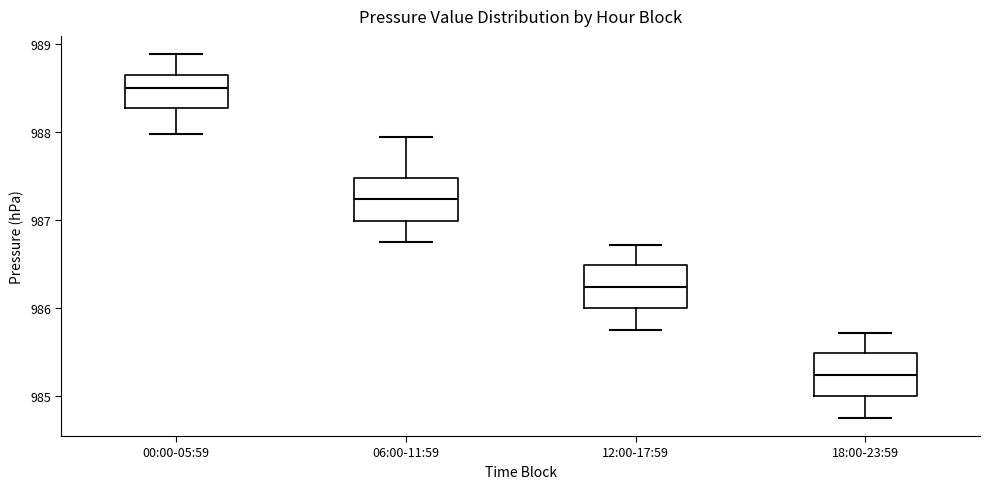

Reading left to right, read every box against the y-axis: the position of its median line, the range the box covers, and the ends of its whiskers. The values are not printed on the chart, so give them approximately, as read against the axis.

00:00-05:59: median 988.5, box 988.3 to 988.7, whiskers 988.0 to 988.9
06:00-11:59: median 987.2, box 987.0 to 987.5, whiskers 986.8 to 988.0
12:00-17:59: median 986.2, box 986.0 to 986.5, whiskers 985.8 to 986.7
18:00-23:59: median 985.2, box 985.0 to 985.5, whiskers 984.8 to 985.7